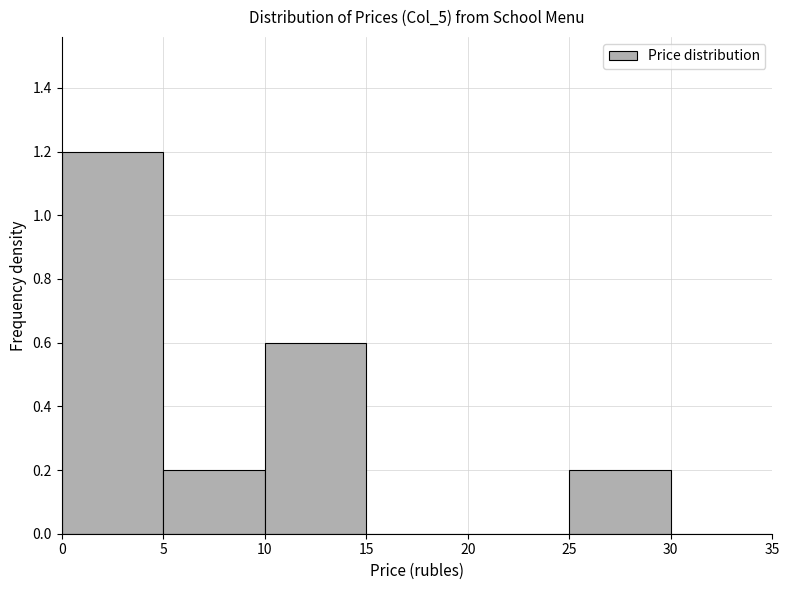

Reading left to right, list every bar in this chart as the range it spans on the x-axis followed by its height. The values are not printed on the chart, so give them approximately, as read against the axis.

0 to 5: 1.2
5 to 10: 0.2
10 to 15: 0.6
15 to 20: 0
20 to 25: 0
25 to 30: 0.2
30 to 35: 0